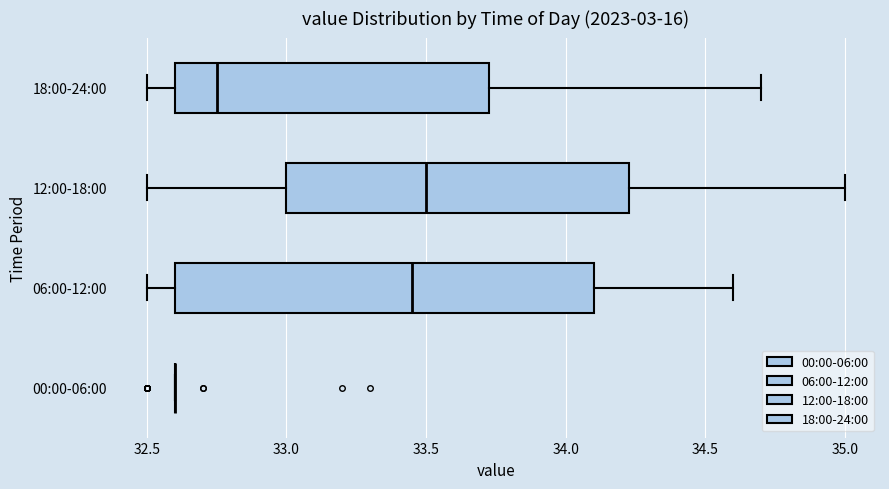

Comparing the boxes themselves (not the whiskers), which one is the widest?

06:00-12:00